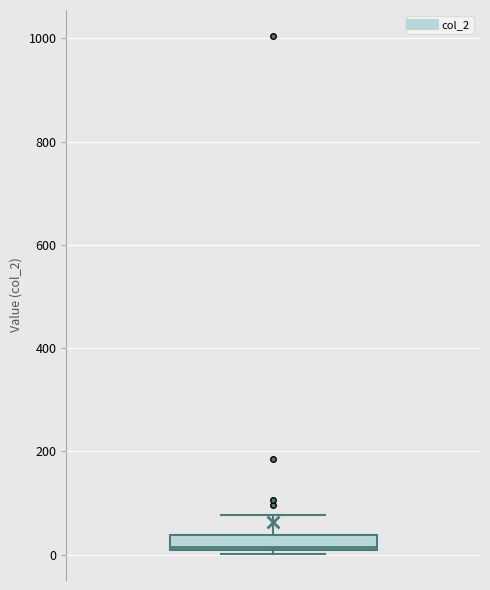

Transcribe this box plot: give where the median line is, the range the box spans, and where the two whiskers end, as read against the y-axis. The values are not printed on the chart, so give them approximately, as read against the axis.

median 20, box 0 to 40, whiskers 0 (just below the box's lower edge) to 80